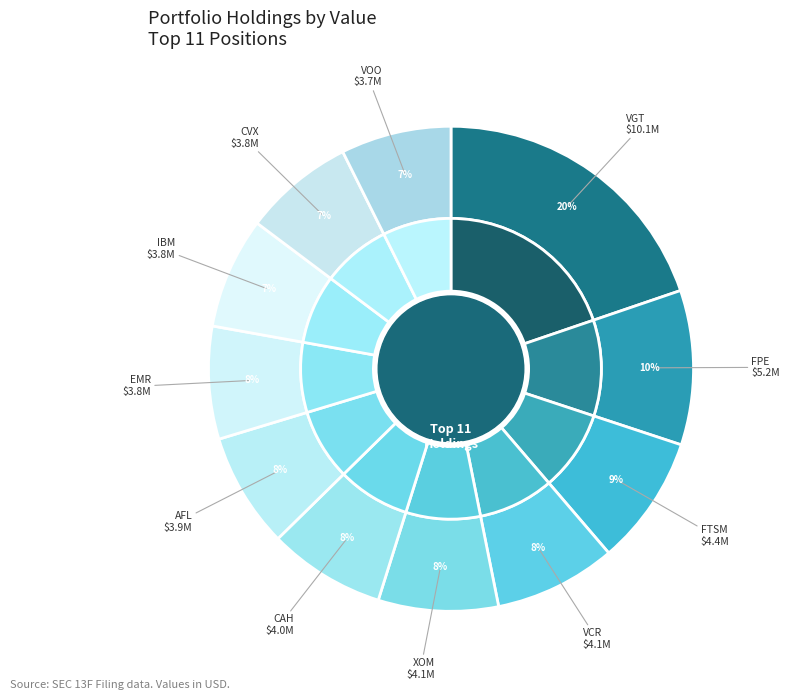

True or false: VOO accounts for 7% of the total.

True